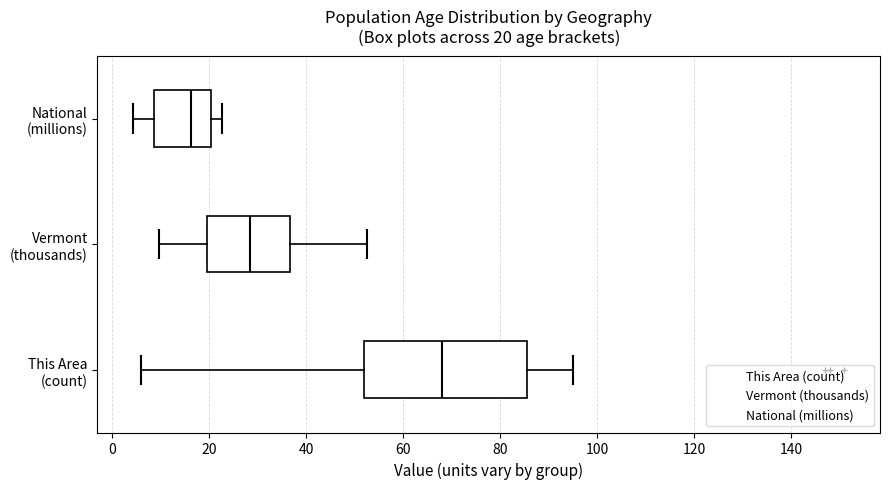

Which box is the widest, from its left edge to its right edge?

This Area (count)